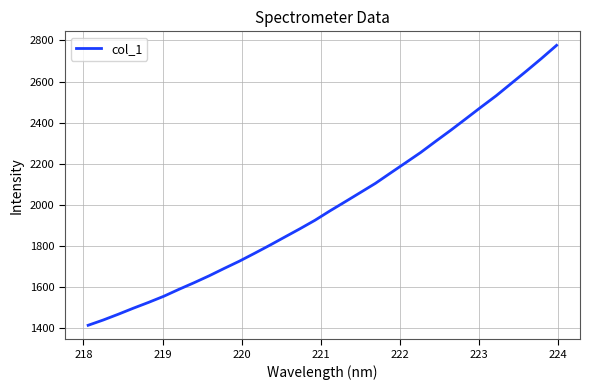

True or false: there are more than 0 points higher than both neighbors.

False